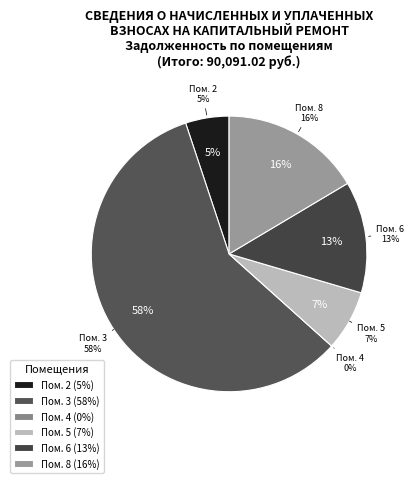

The 6 slice represents 13% of the pie. True or false?

True